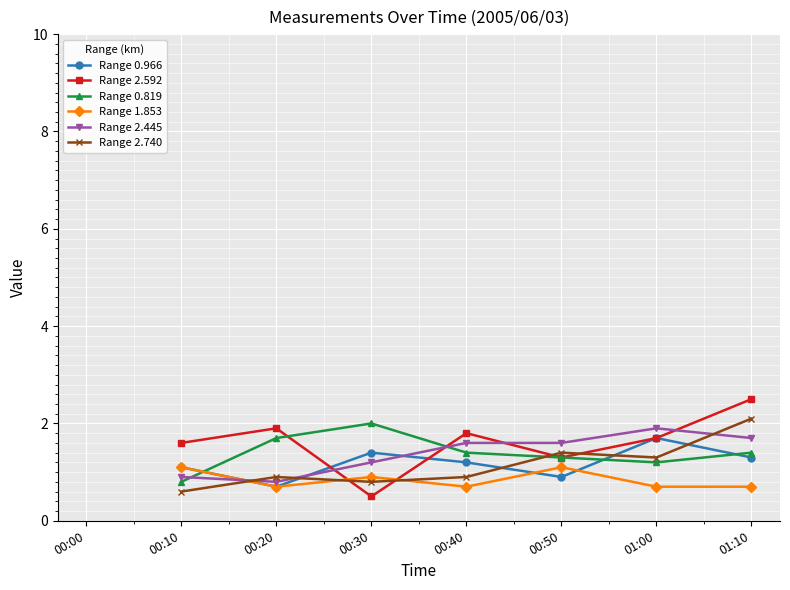

Read the Range 2.740 value at 01:00.

1.3